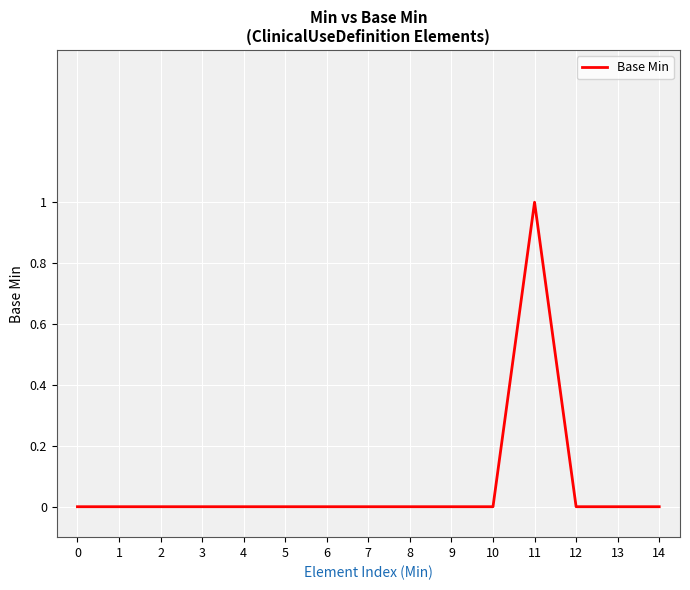

The value at 9 is 0. True or false?

True